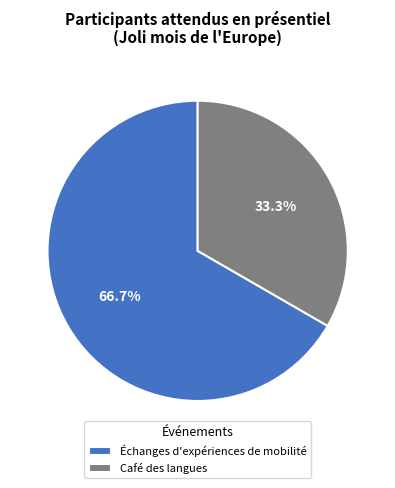

Is it true that Échanges d'expériences de mobilité is 67% of the pie?

True